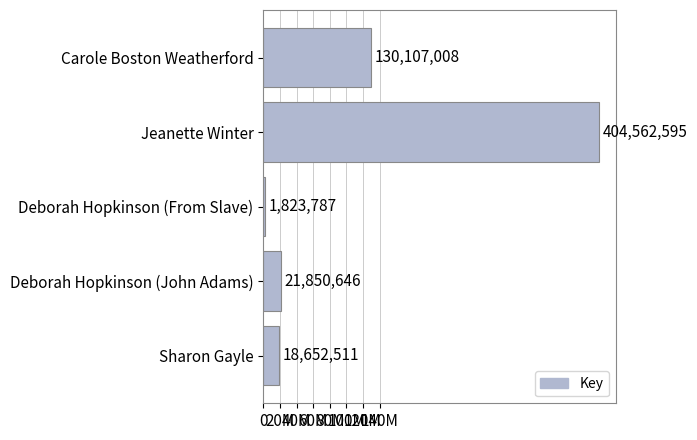

Are the bars horizontal?

Yes